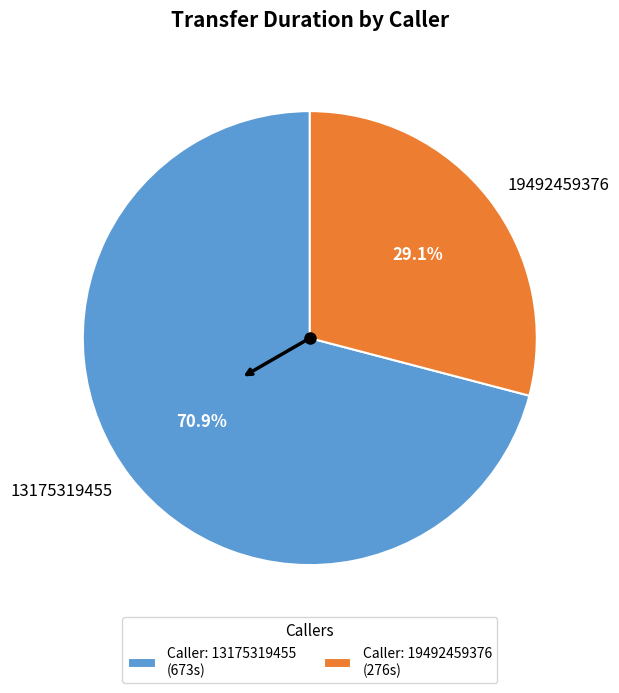

Which category has the smallest portion of the pie?

19492459376